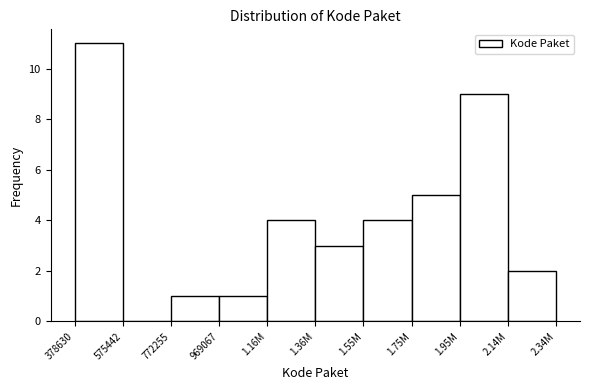

Reading left to right, extract all data points from this chart.

378630=11	575442=0	772255=1	969067=1	1.16M=4	1.36M=3	1.55M=4	1.75M=5	1.95M=9	2.14M=2